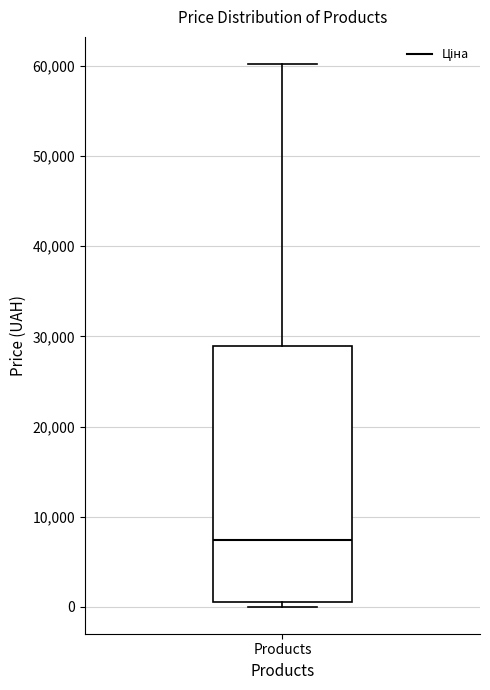

Transcribe this box plot: give where the median line is, the range the box spans, and where the two whiskers end, as read against the y-axis. The values are not printed on the chart, so give them approximately, as read against the axis.

median 7000, box 1000 to 29000, whiskers 0 to 60000